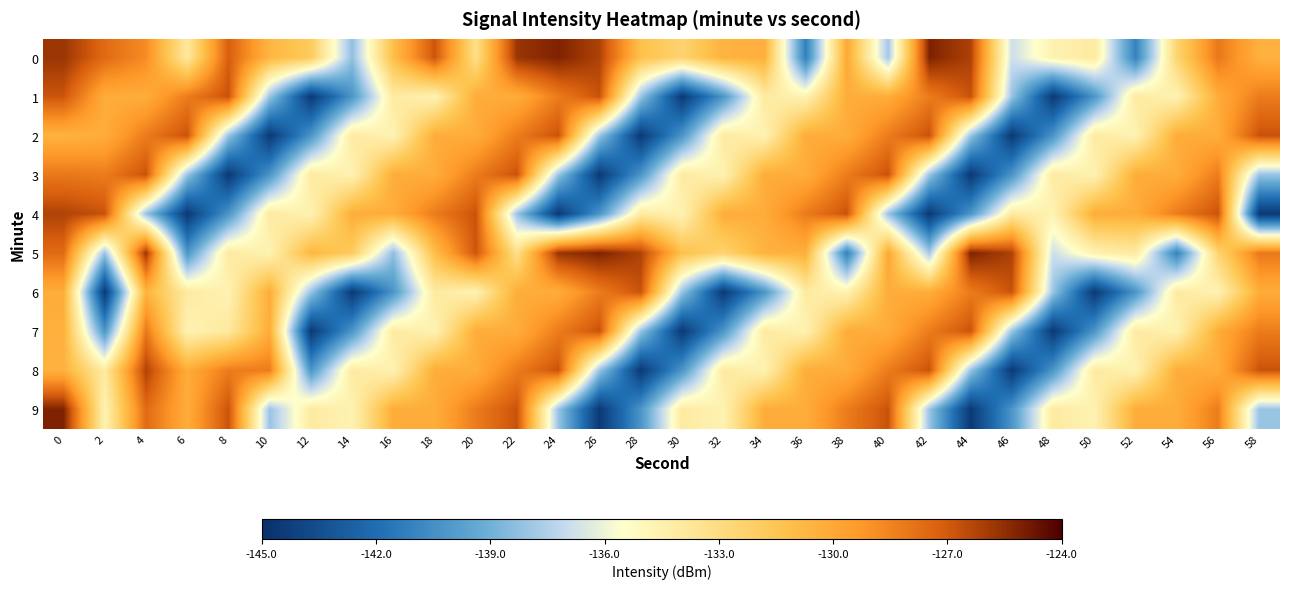

At which category does the chart reach its peak across all series?

42